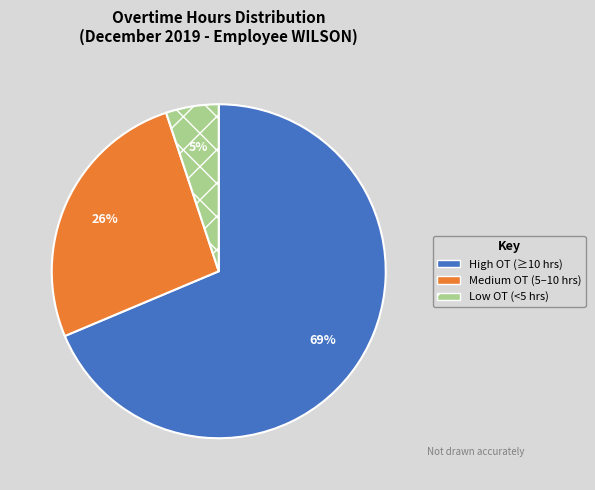

Rank the categories by value from highest to lowest.

High OT (≥10 hrs), Medium OT (5–10 hrs), Low OT (<5 hrs)